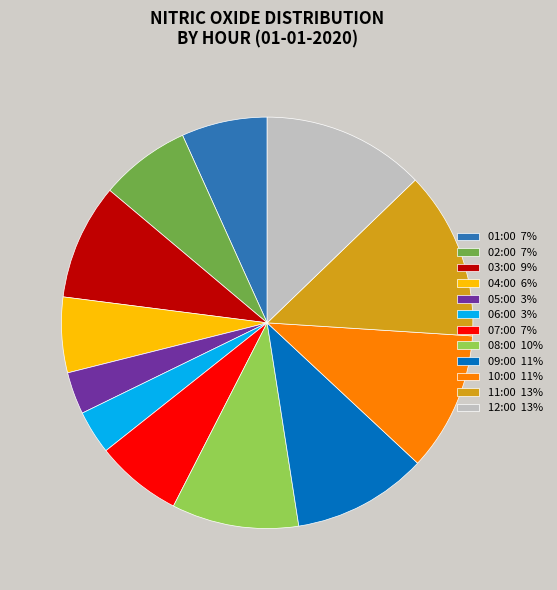

Which has a higher value, 06:00 3% or 10:00 11%?

10:00 11%